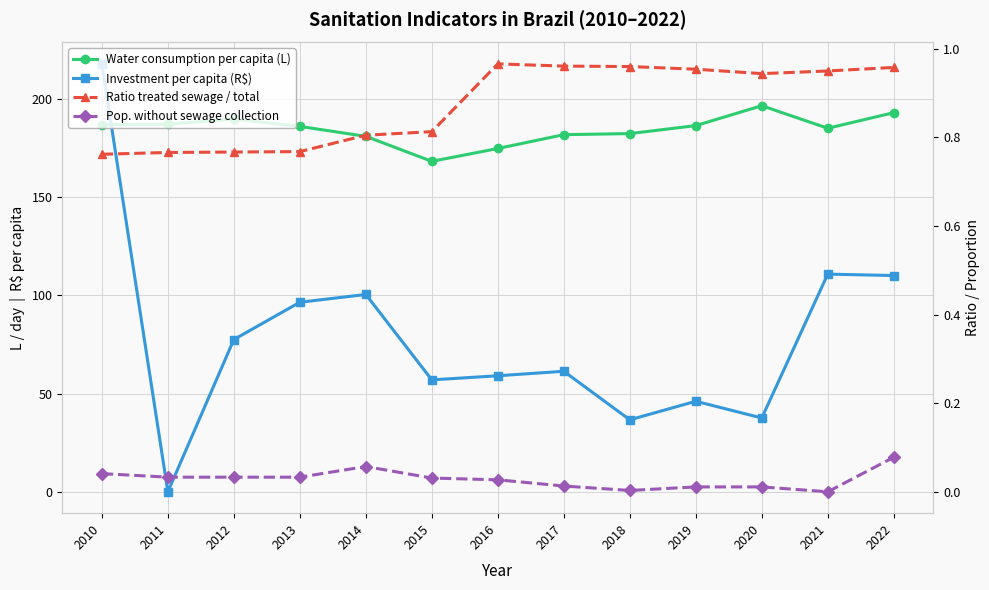

Which has a higher value, 2014 or 2019?

2019